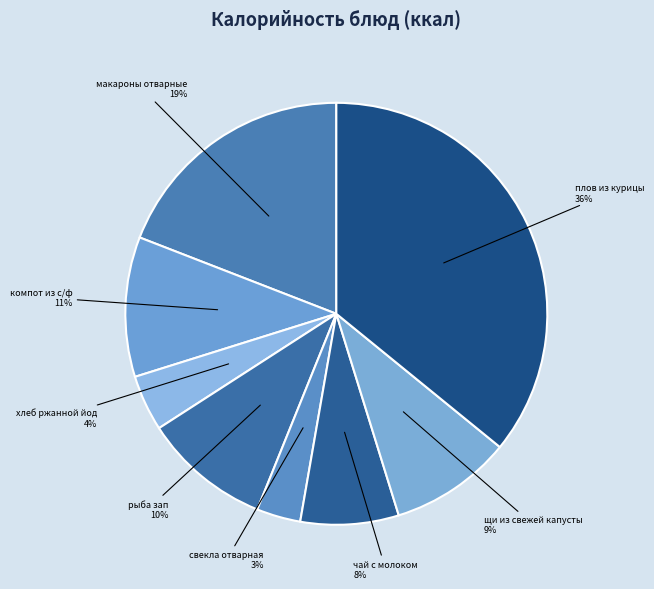

Which category has the smallest portion of the pie?

свекла отварная